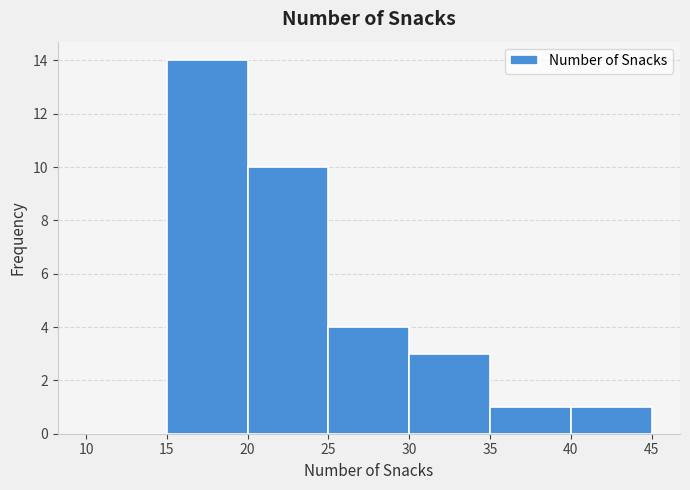

Reading left to right, transcribe this chart: for each bar, give the range it covers on the x-axis and its height. The values are not printed on the chart, so give them approximately, as read against the axis.

10 to 15: 0
15 to 20: 14
20 to 25: 10
25 to 30: 4
30 to 35: 3
35 to 40: 1
40 to 45: 1